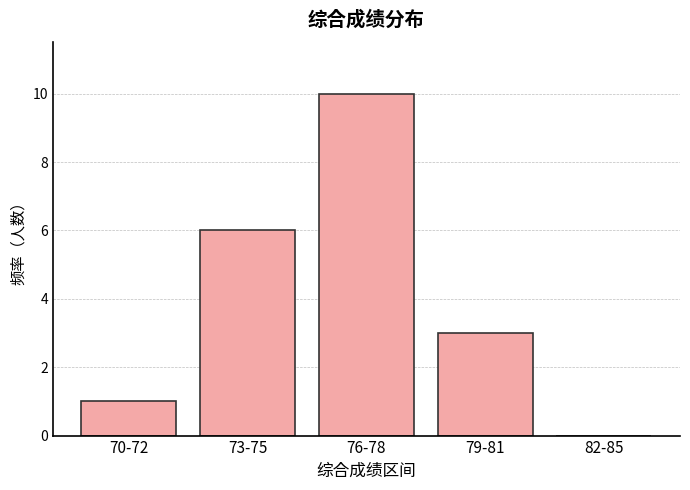

Reading left to right, list all the values displayed in this chart.

70-72=1	73-75=6	76-78=10	79-81=3	82-85=0